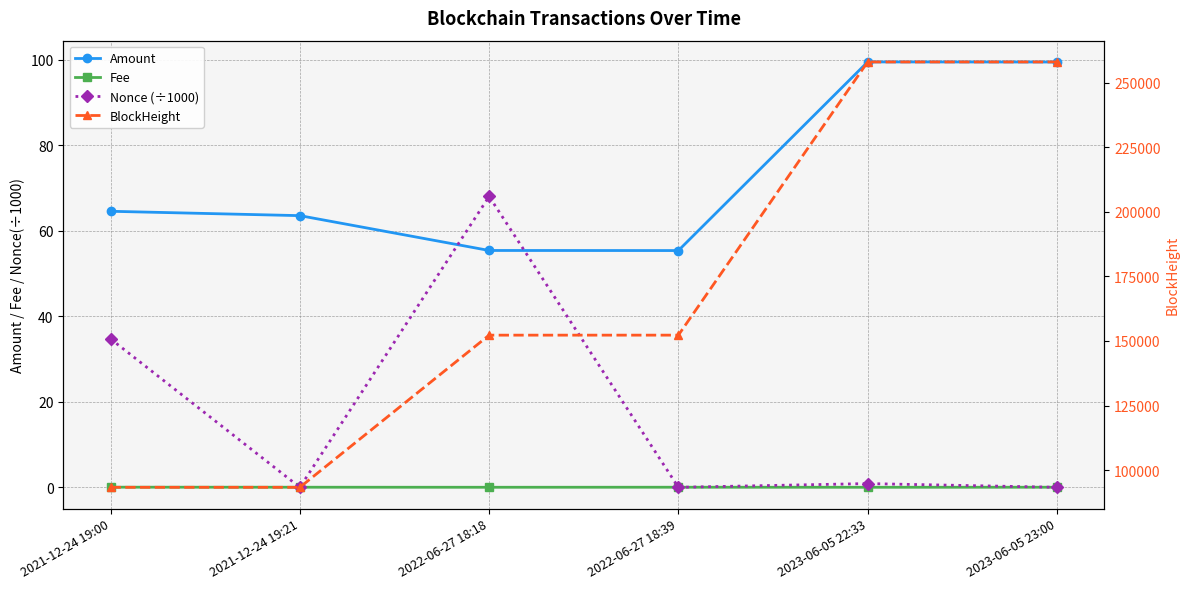

What is the sum of all Amount values?

437.9